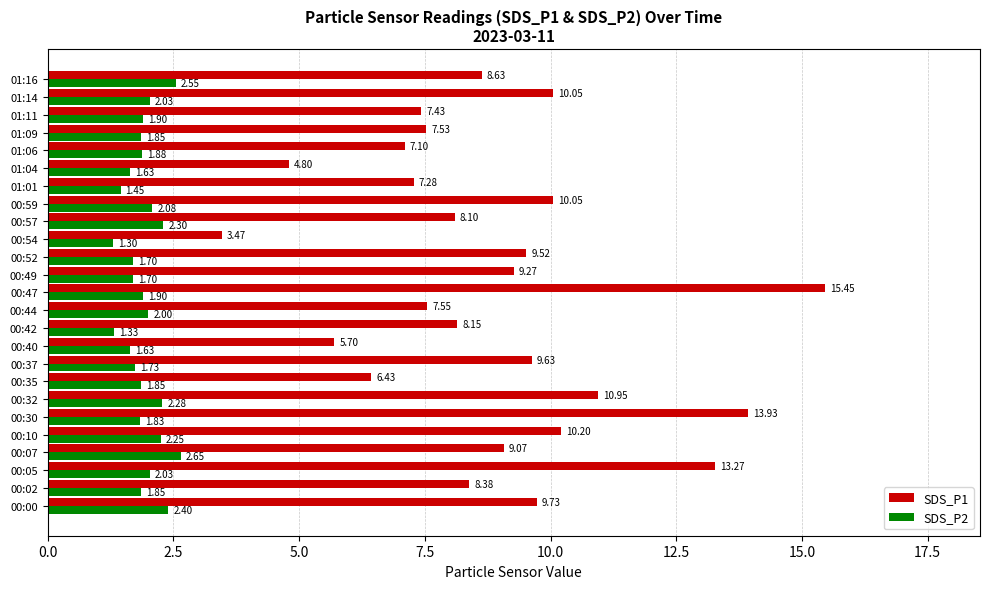

What is the sum of all SDS_P2 values?

48.1